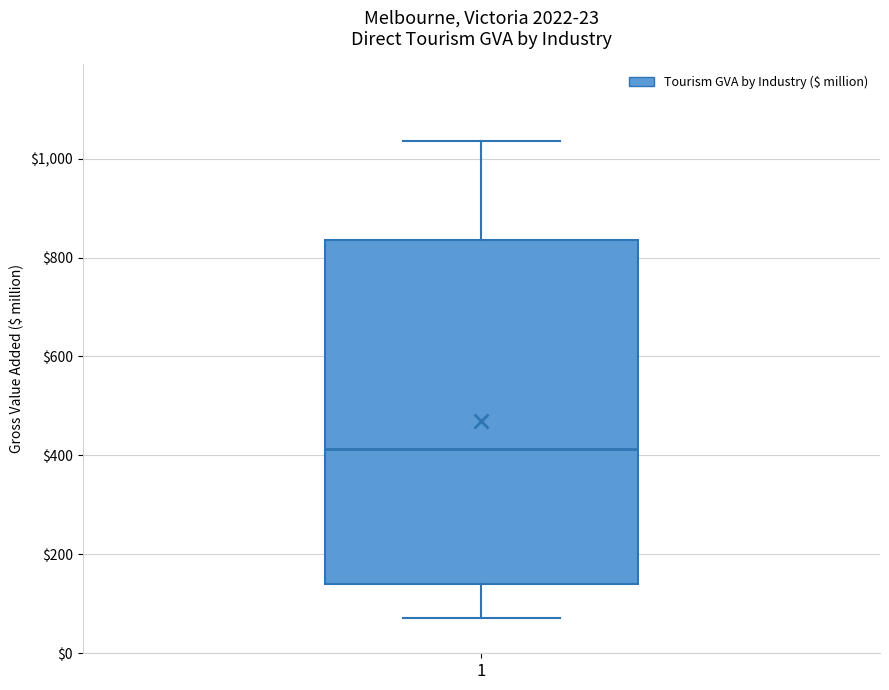

Where does the median line of the box at x = 1 sit on the y-axis? The values are not printed on the chart, so give them approximately, as read against the axis.

420